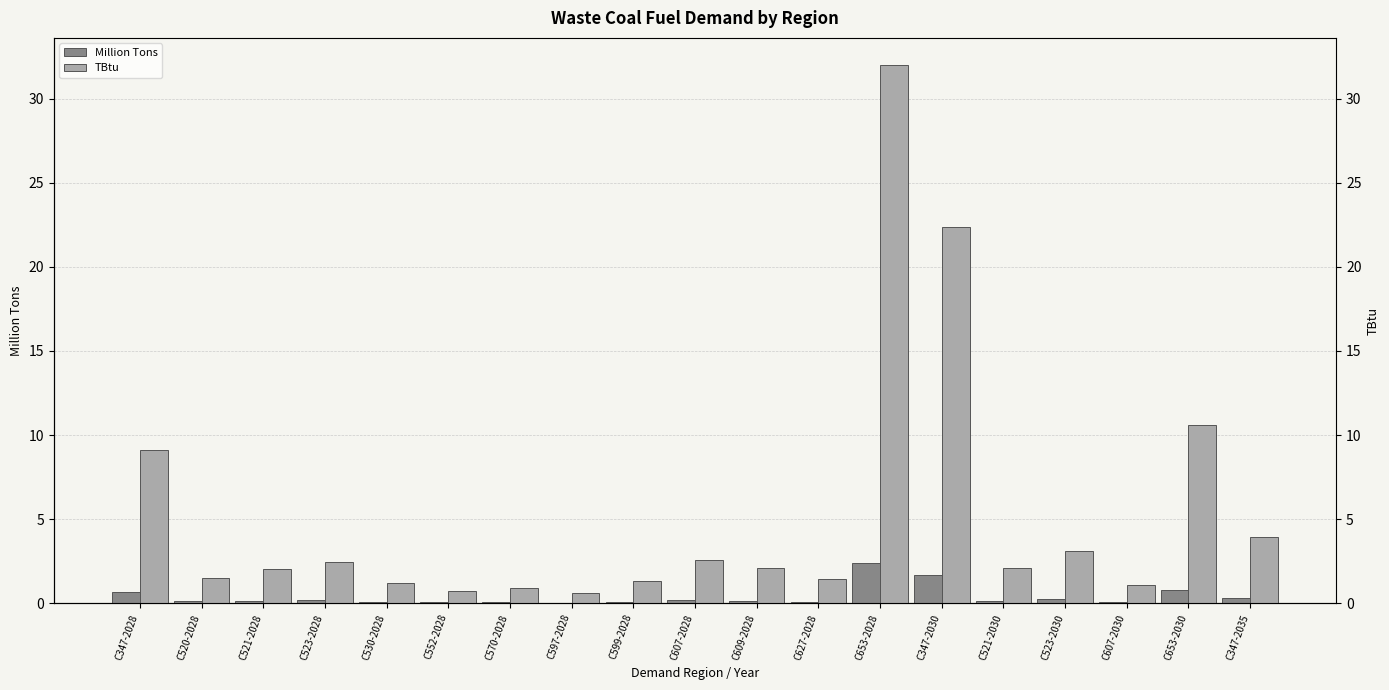

Which has a higher value, C570-2028 or C607-2030?

C607-2030